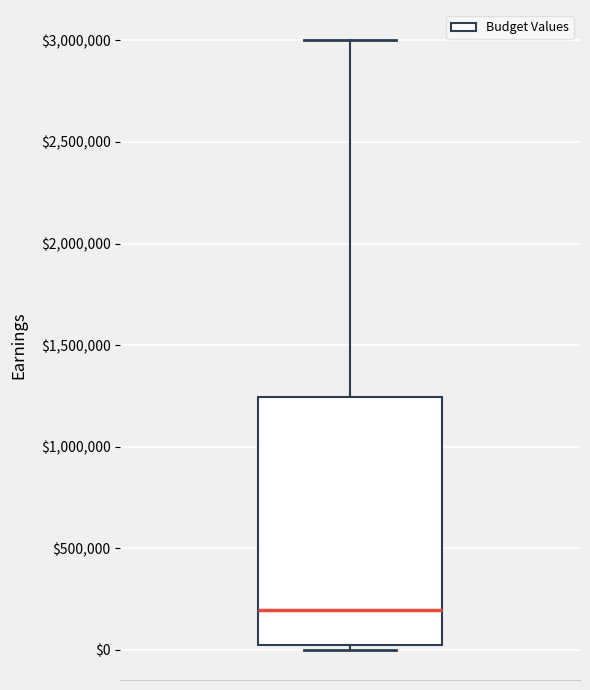

Read this box plot against the y-axis: the position of the median line, the range covered by the box, and the ends of both whiskers. The values are not printed on the chart, so give them approximately, as read against the axis.

median 200000, box 0 to 1250000, whiskers 0 (just below the box's lower edge) to 3000000